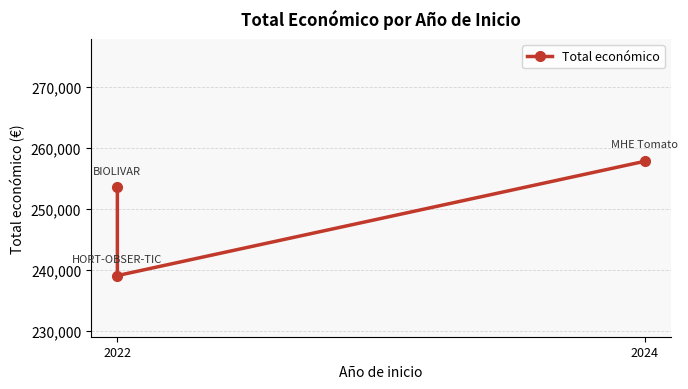

How many data points does each series have?

3